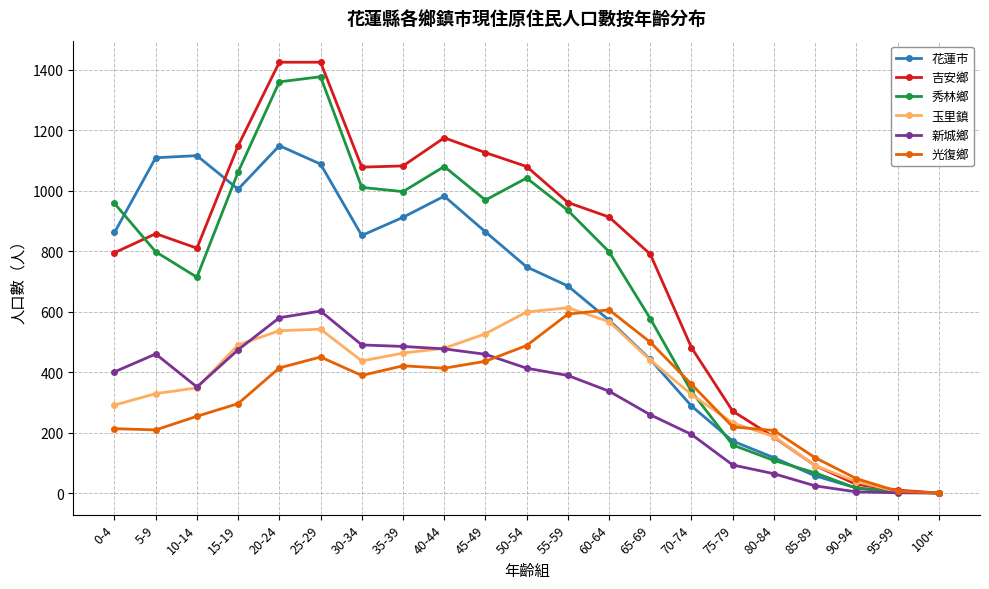

What are all the series names shown in the legend?

花蓮市, 吉安鄉, 秀林鄉, 玉里鎮, 新城鄉, 光復鄉